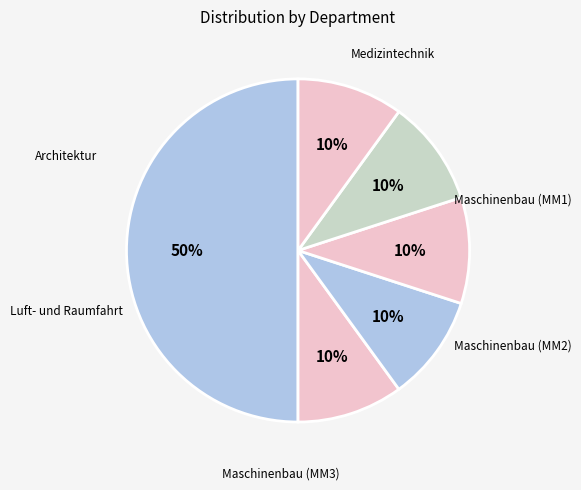

Rank the categories by value from lowest to highest.

Fachbereich Medizintechnik und Technomathematik, Fachbereich Maschinenbau und Mechatronik (1), Fachbereich Maschinenbau und Mechatronik (2), Fachbereich Maschinenbau und Mechatronik (3), Fachbereich Luft- und Raumfahrttechnik, Fachbereich Architektur